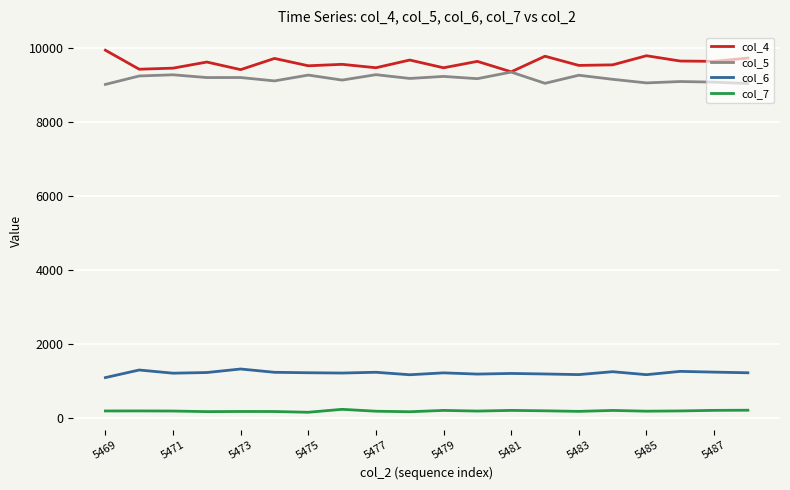

List the series in order of their peak value, lowest first.

col_7, col_6, col_5, col_4